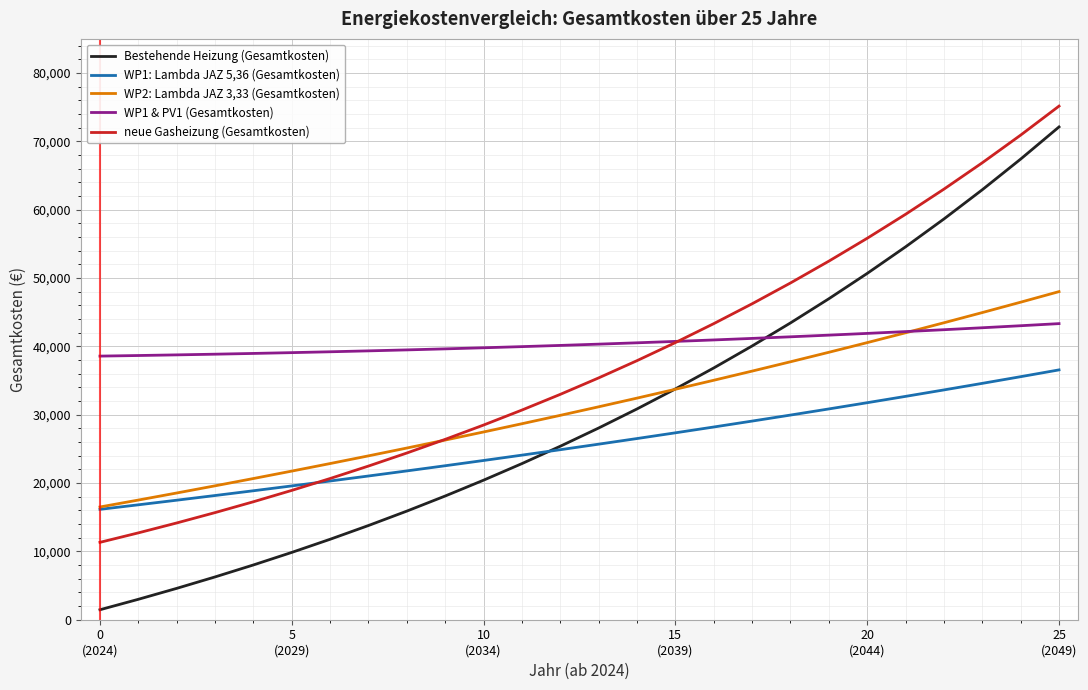

After their last crossing, which series has the higher values: WP2: Lambda JAZ 3,33 (Gesamtkosten) or WP1 & PV1 (Gesamtkosten)?

WP2: Lambda JAZ 3,33 (Gesamtkosten)